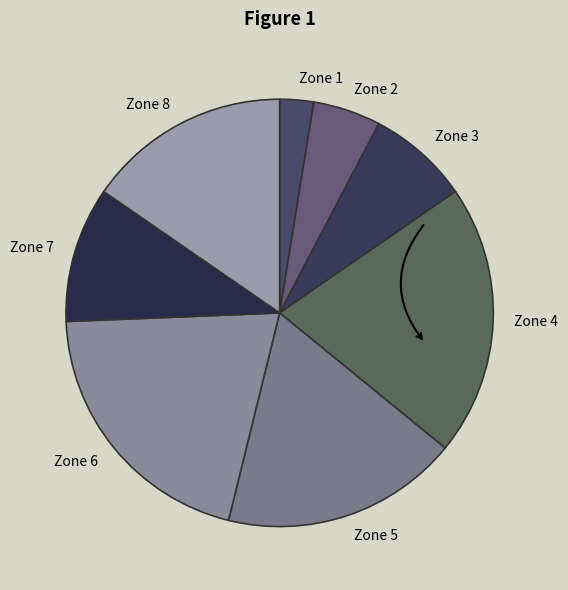

Count the number of slices in the pie.

8